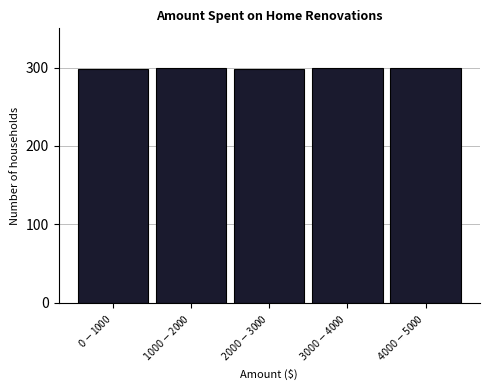

What is the smallest value displayed?

298.2